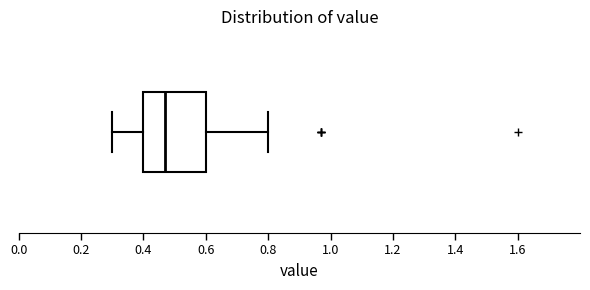

Where is the right edge of the box on the x-axis? The values are not printed on the chart, so give them approximately, as read against the axis.

0.60